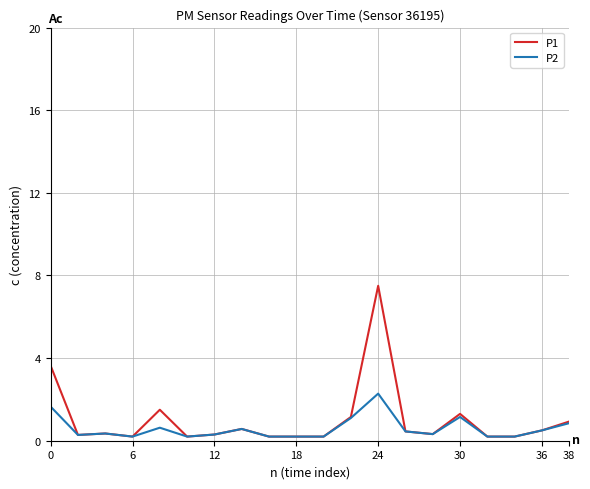

Rank the series by their maximum value, from highest to lowest.

P1, P2